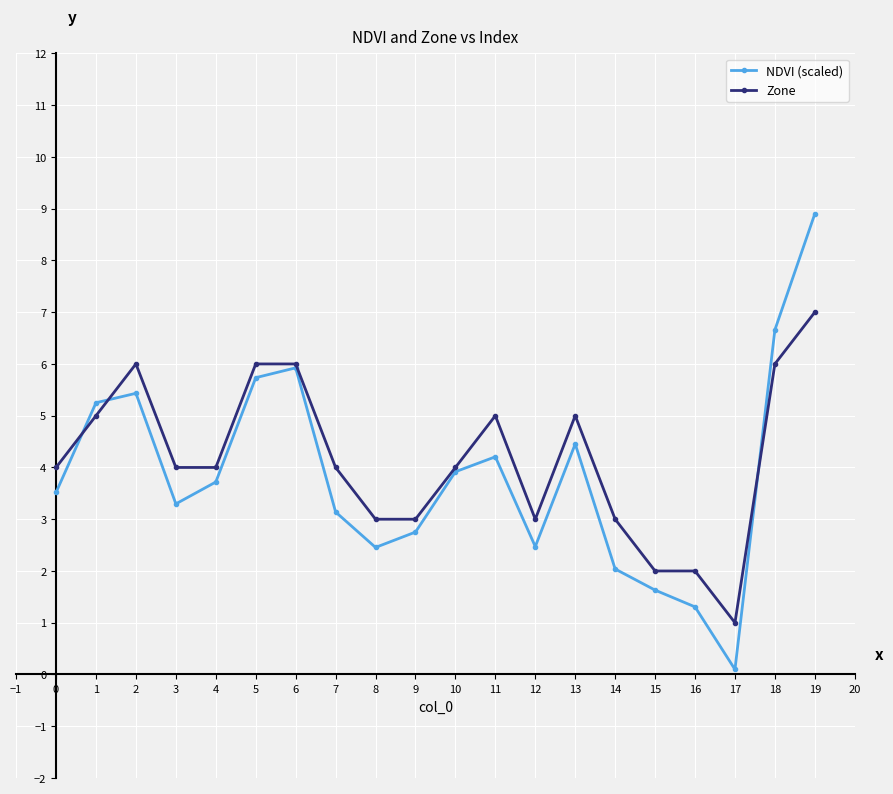

At 2, list the series in order from smallest to largest.

NDVI (scaled), Zone